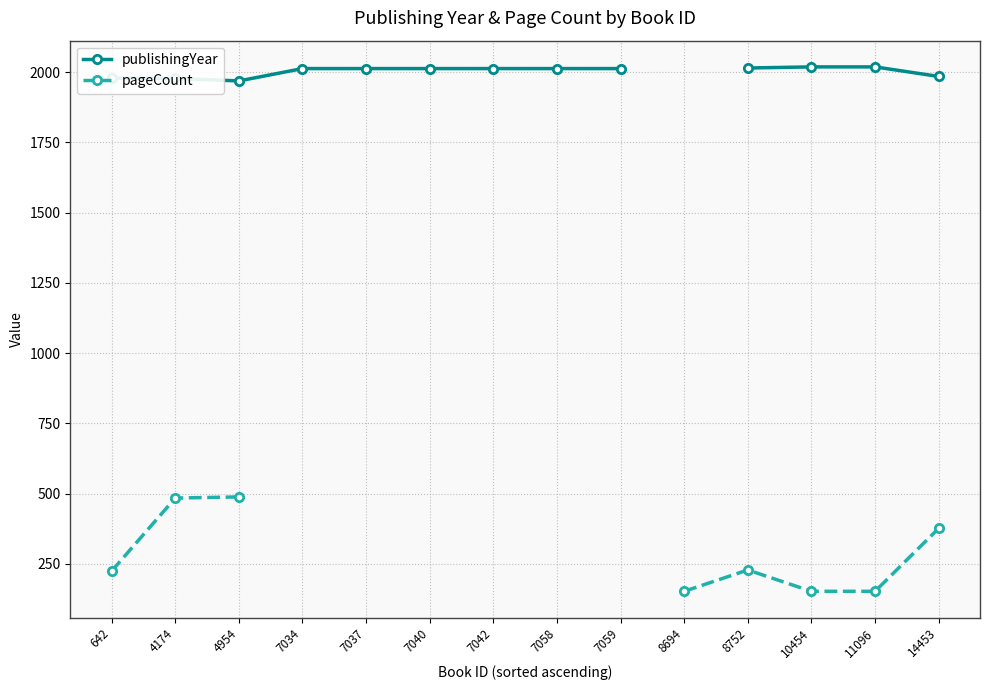

Which series has the widest spread of values?

pageCount